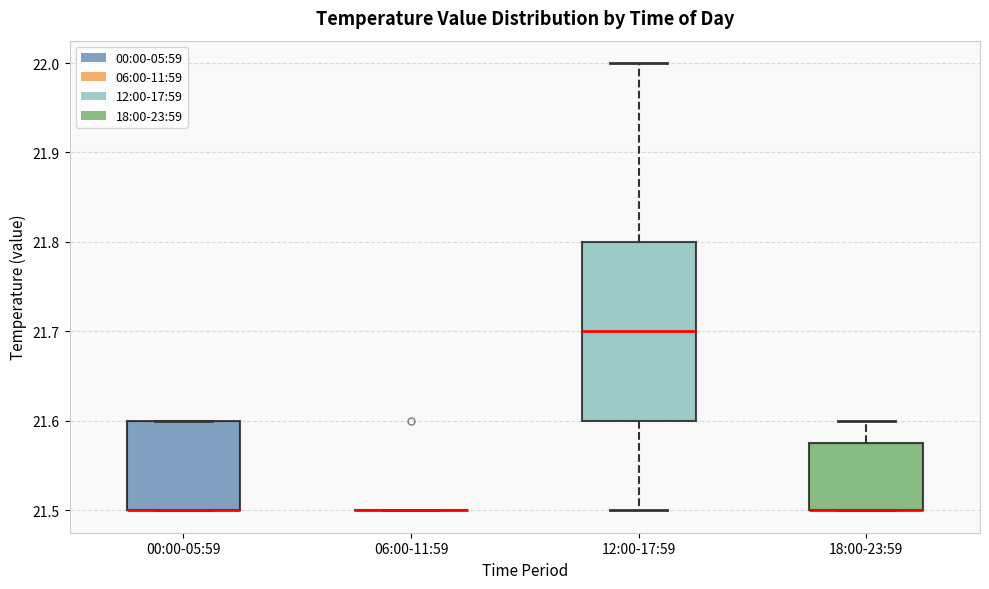

Which box is the tallest, from its lower edge to its upper edge?

12:00-17:59